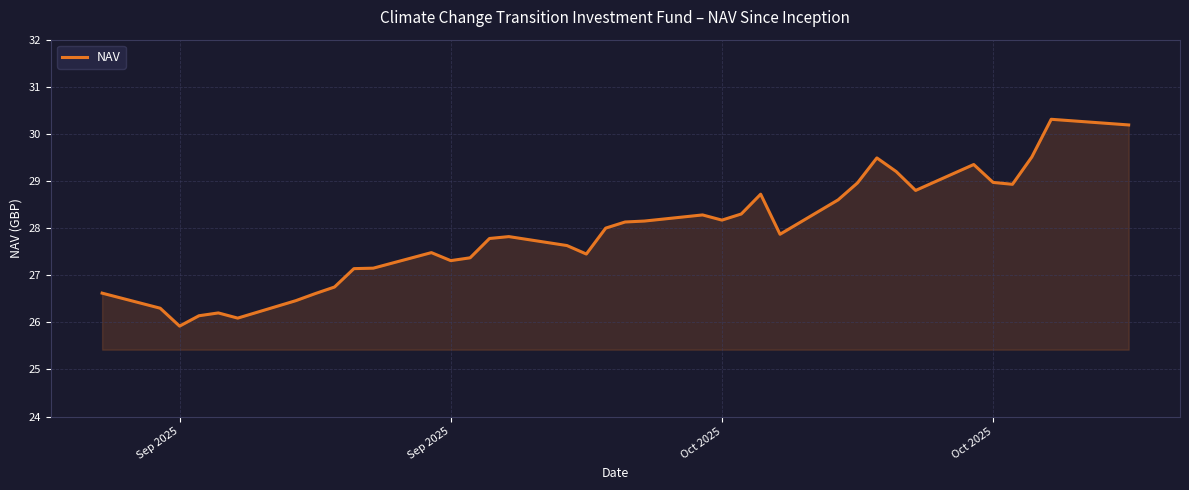

What is the difference between the maximum and minimum values?

4.4